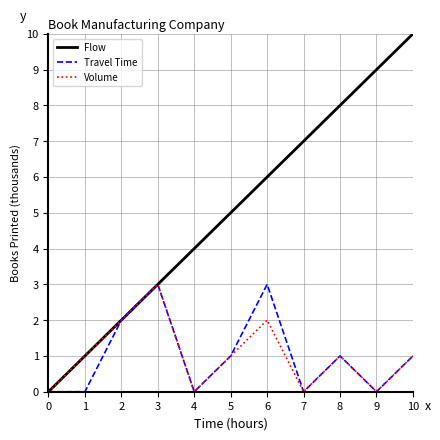

List the labels in order of Flow value, largest first.

10, 9, 8, 7, 6, 5, 4, 3, 2, 1, 0